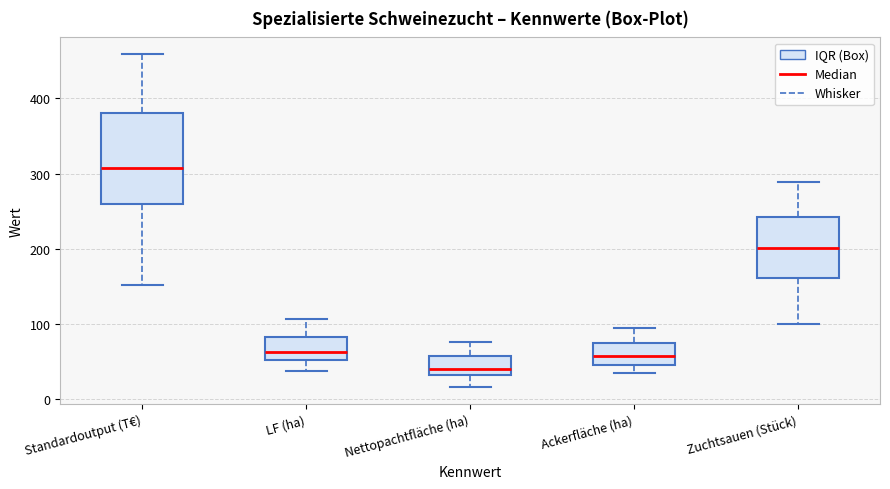

Reading left to right, transcribe this box plot: for each box, give where its median line is, the range the box spans, and where its two whiskers end, as read against the y-axis. The values are not printed on the chart, so give them approximately, as read against the axis.

Standardoutput (T€): median 310, box 260 to 380, whiskers 150 to 460
LF (ha): median 60, box 50 to 80, whiskers 40 to 110
Nettopachtfläche (ha): median 40, box 30 to 60, whiskers 20 to 80
Ackerfläche (ha): median 60, box 50 to 70, whiskers 30 to 100
Zuchtsauen (Stück): median 200, box 160 to 240, whiskers 100 to 290